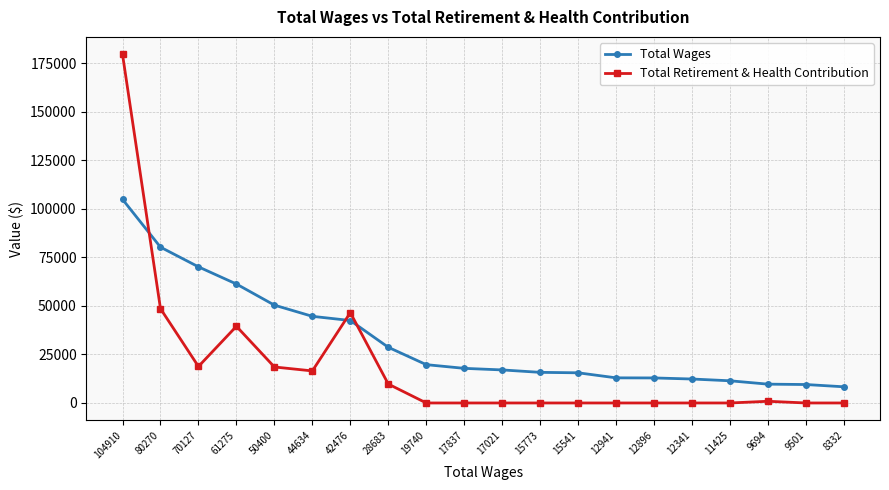

What is the greatest value displayed?

179602